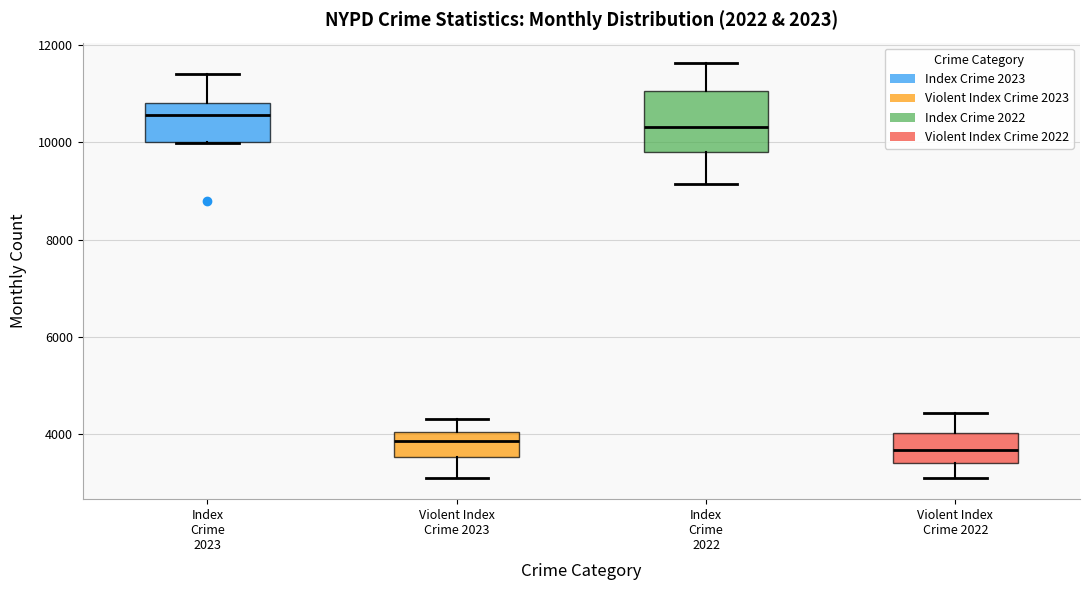

Reading left to right, read every box against the y-axis: the position of its median line, the range the box covers, and the ends of its whiskers. The values are not printed on the chart, so give them approximately, as read against the axis.

Index Crime 2023: median 10600, box 10000 to 10800, whiskers 10000 to 11400
Violent Index Crime 2023: median 3800, box 3600 to 4000, whiskers 3000 to 4400
Index Crime 2022: median 10400, box 9800 to 11000, whiskers 9200 to 11600
Violent Index Crime 2022: median 3600, box 3400 to 4000, whiskers 3200 to 4400